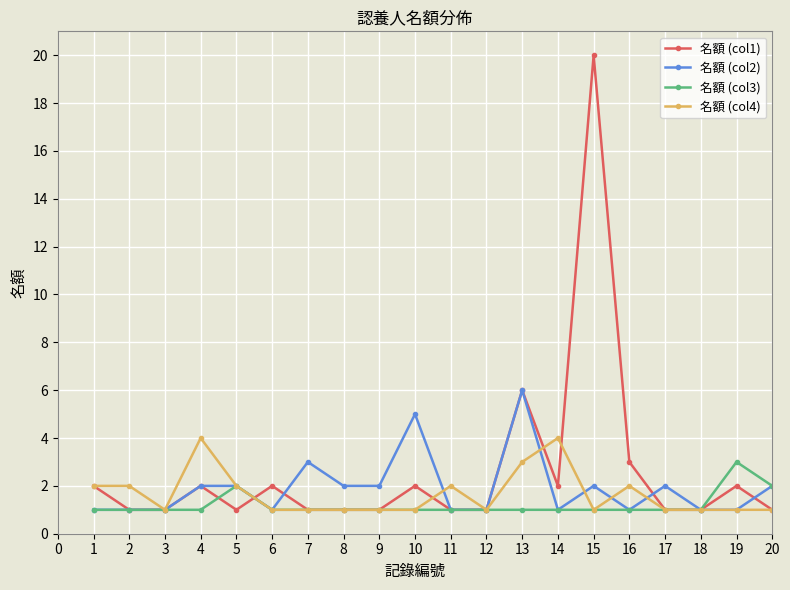

What are all the series names shown in the legend?

名額 (col1), 名額 (col2), 名額 (col3), 名額 (col4)